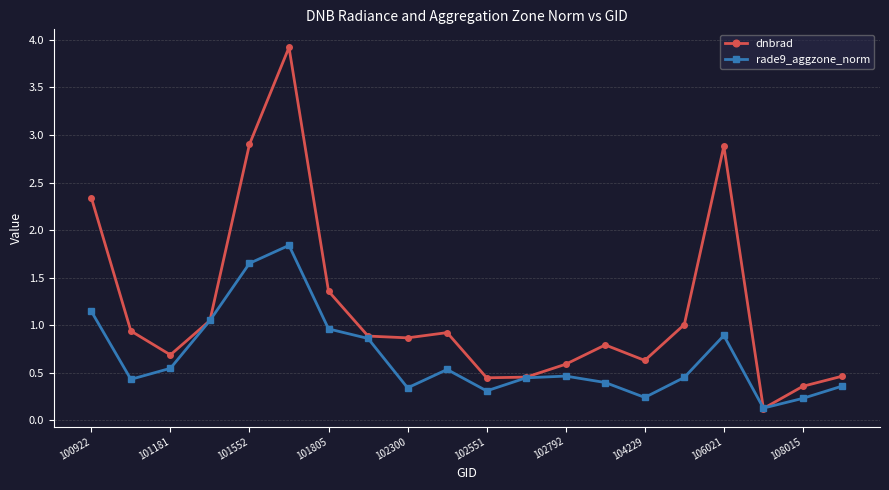

What is the value of the dnbrad point at the 9th from the left?

0.9